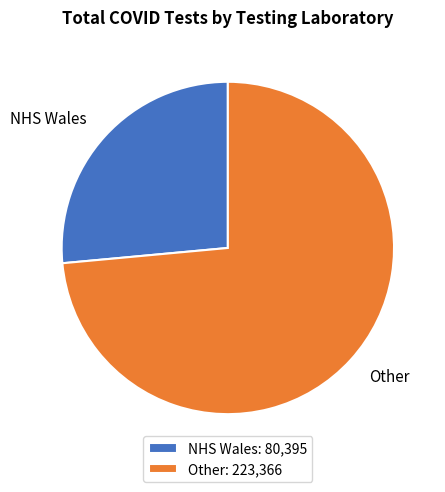

Combined, do NHS Wales and Other account for over 50%?

Yes